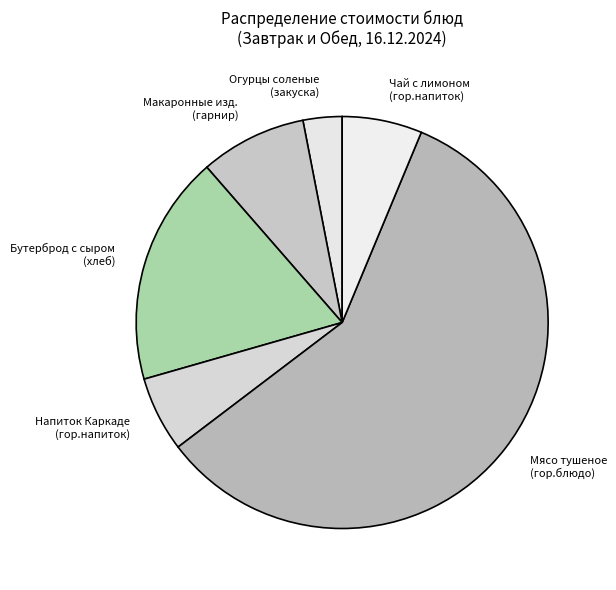

Count the number of slices in the pie.

6